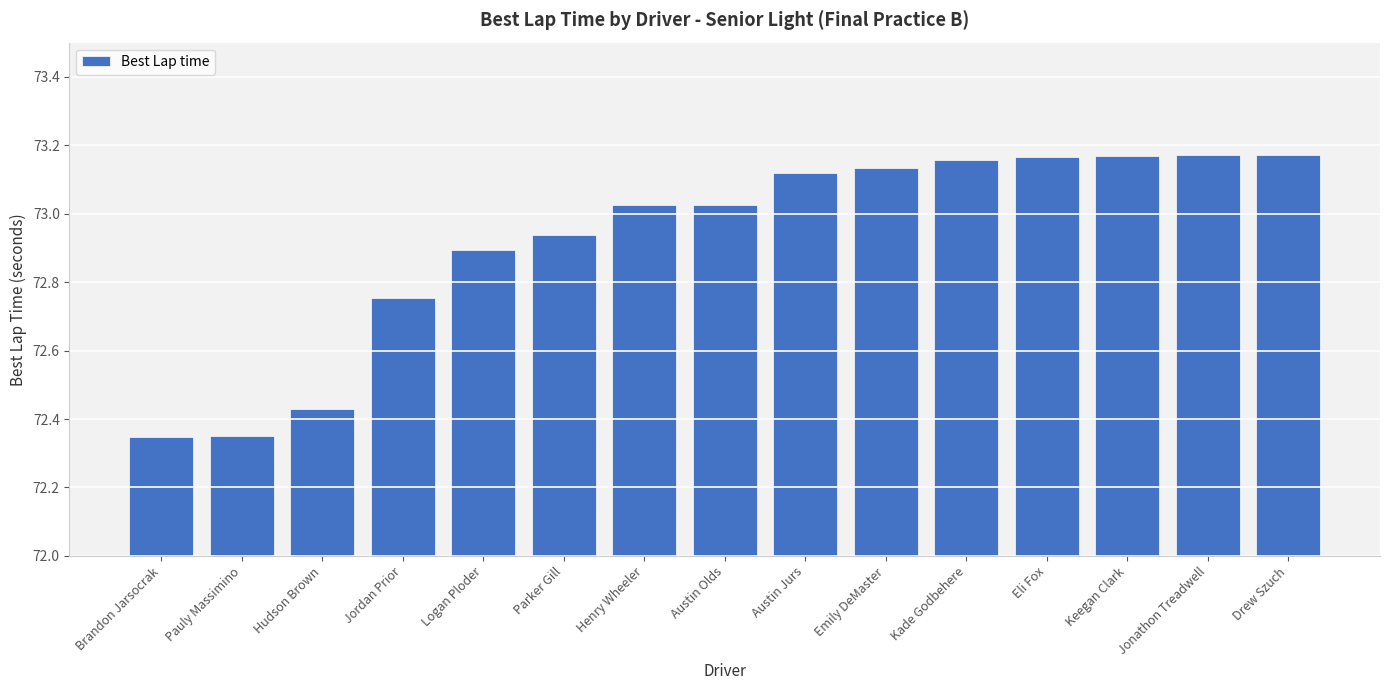

Between Parker Gill and Jonathon Treadwell, which is larger?

Jonathon Treadwell